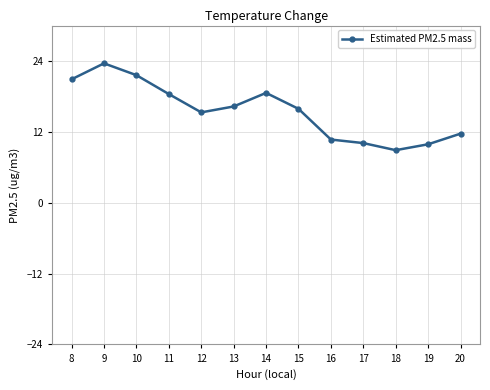

Where is the first local maximum?

9